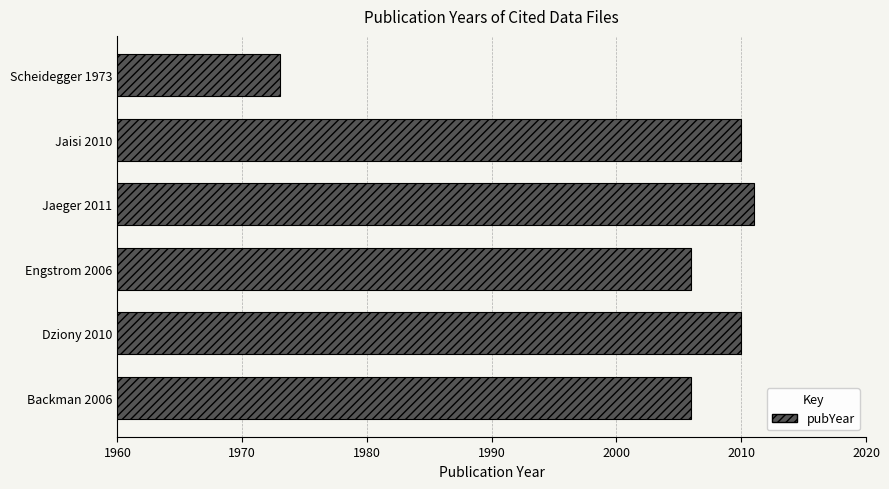

What is the difference between the maximum and minimum values?

38